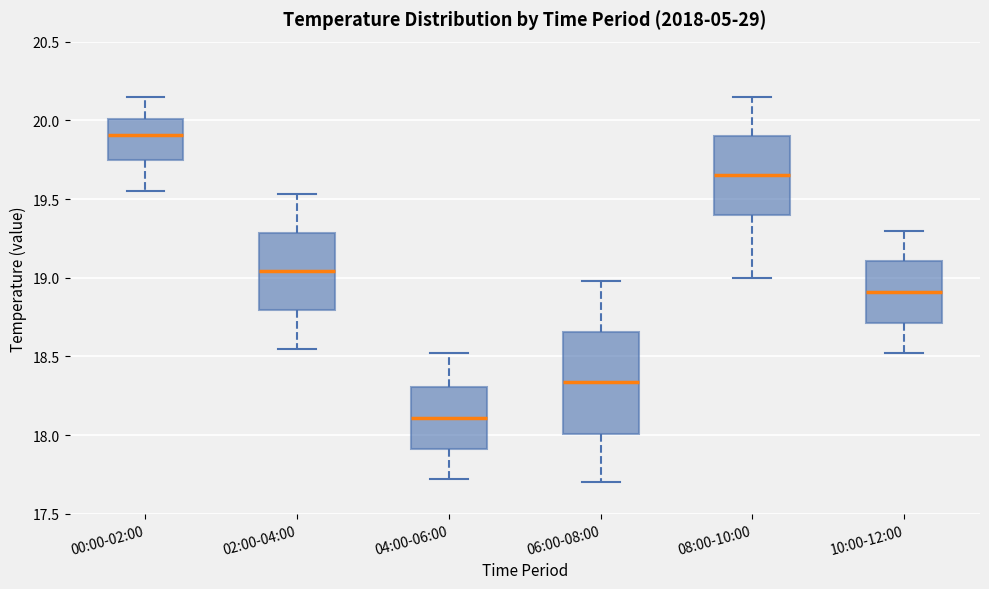

Comparing the boxes themselves (not the whiskers), which one is the tallest?

06:00-08:00